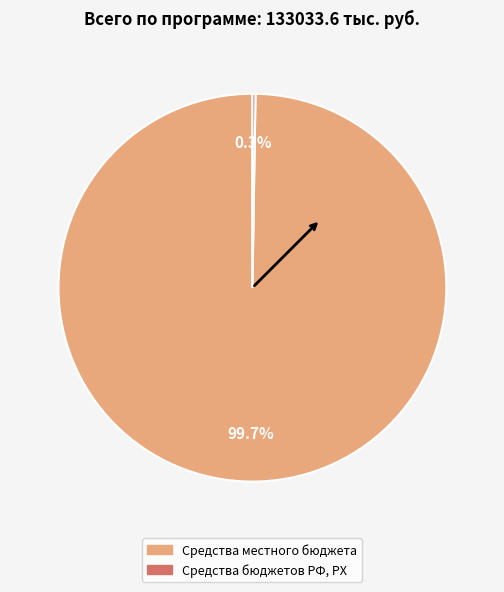

Is there a majority slice in this chart?

Yes